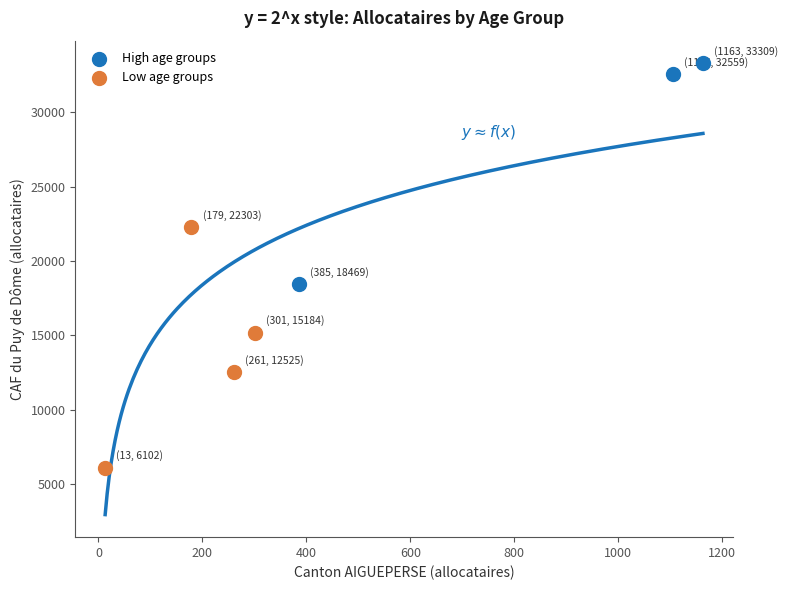

What are all the series names shown in the legend?

High age groups, Low age groups